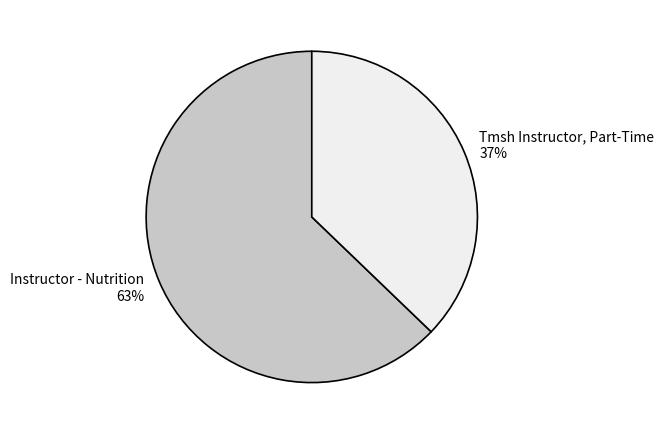

Is the sum of Instructor - Nutrition and Tmsh Instructor, Part-Time greater than half?

Yes